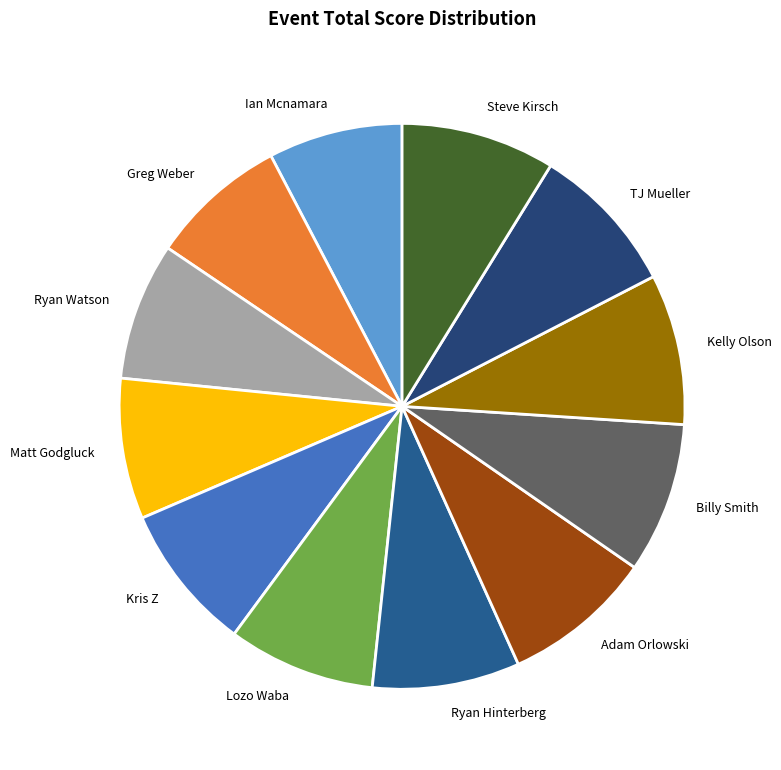

Is it true that Greg Weber is 8% of the pie?

True